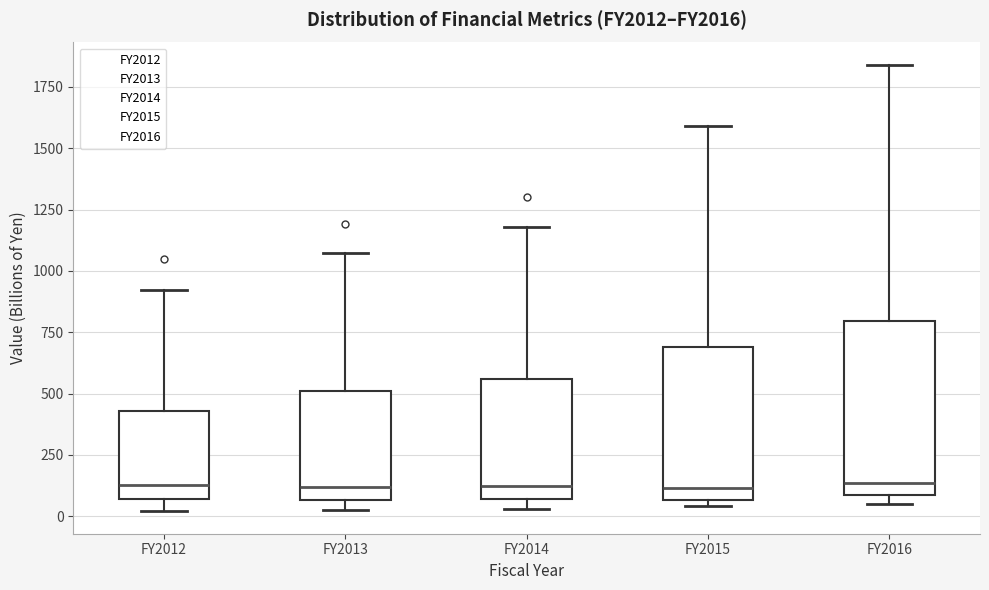

Where is the lower edge of the box for FY2016 on the y-axis? The values are not printed on the chart, so give them approximately, as read against the axis.

100